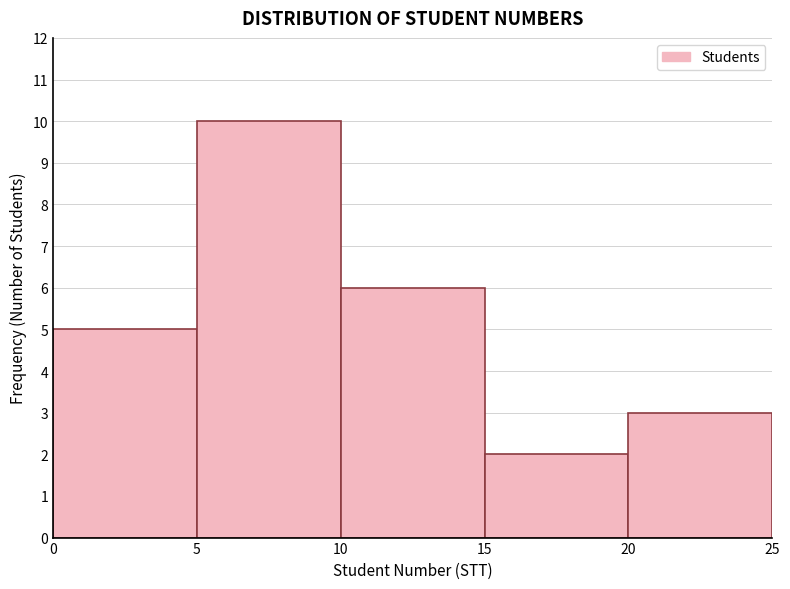

Which range on the x-axis has the tallest bar?

5 to 10